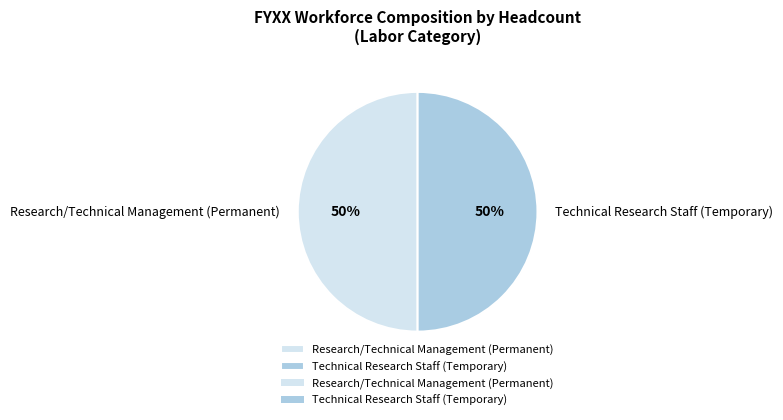

To the nearest percent, what is the combined percentage of Research/Technical Management (Permanent) and Technical Research Staff (Temporary)?

100%